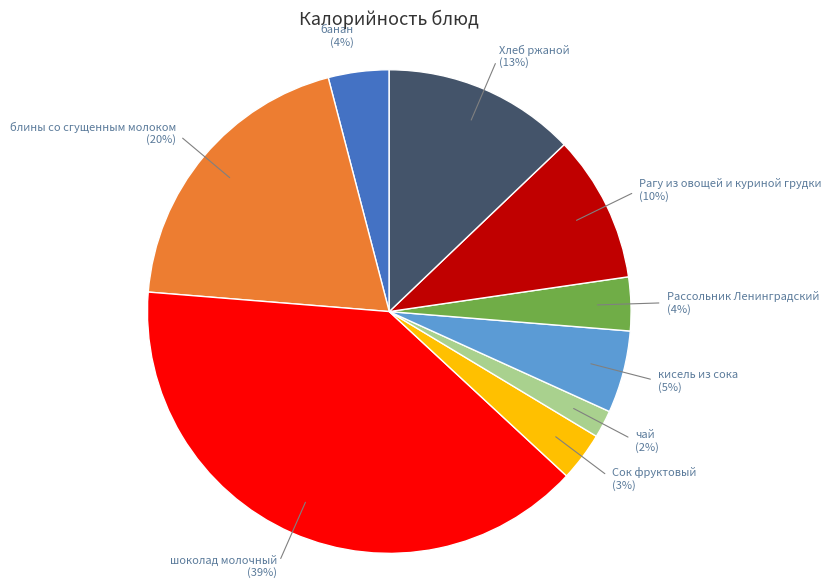

Combined, do Хлеб ржаной and шоколад молочный account for over 50%?

Yes